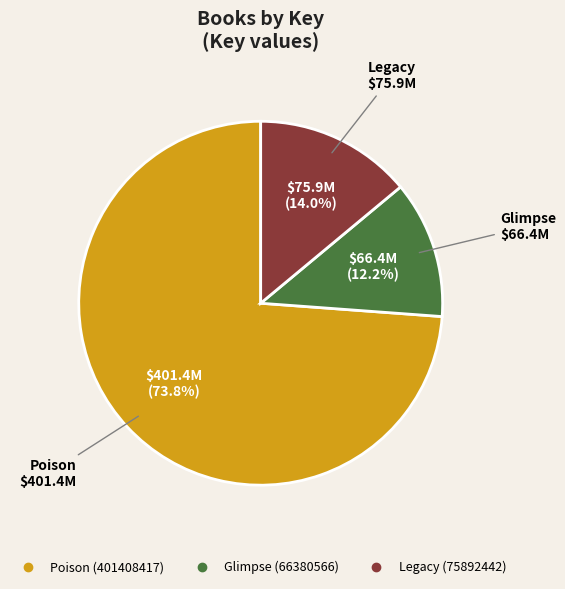

What is the ratio of the value at Legacy to the value at Poison?

0.2